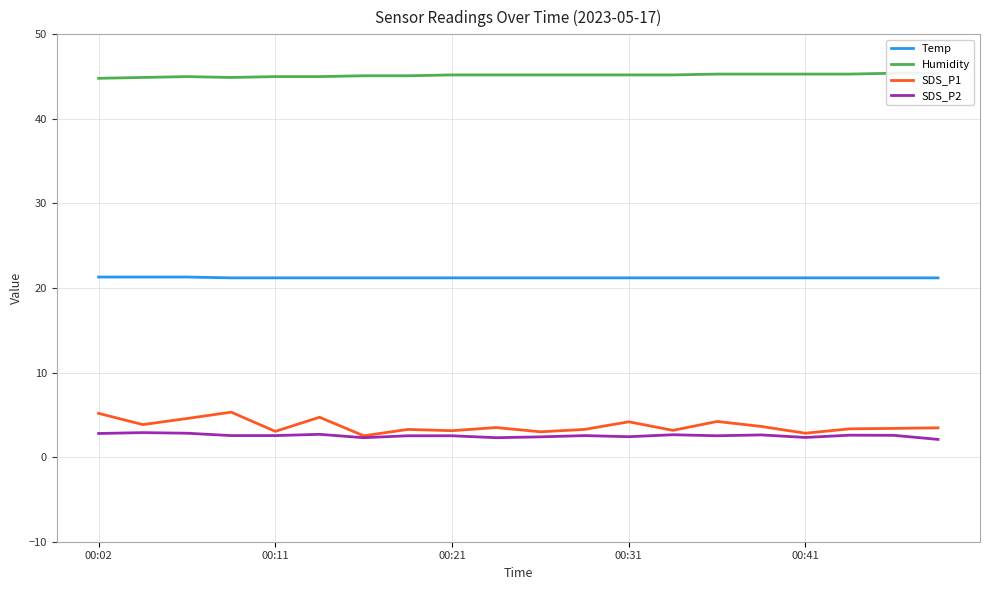

Rank the series at 9 from highest to lowest value.

Humidity, Temp, SDS_P1, SDS_P2